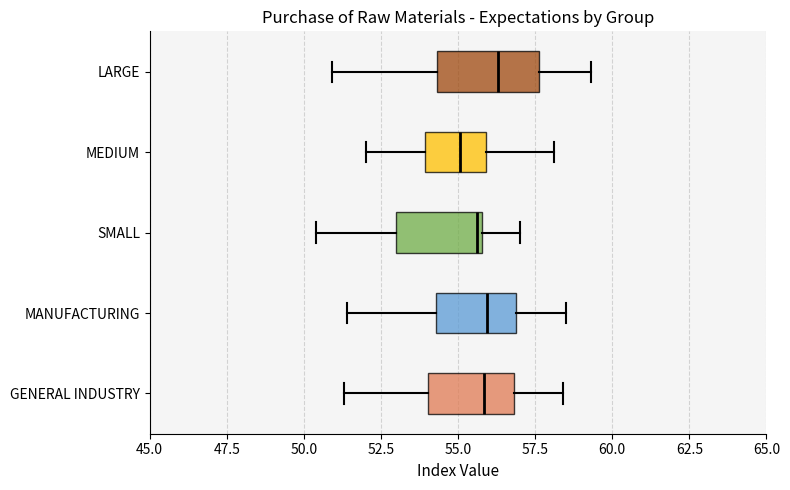

Where does the median line of the box for SMALL sit on the x-axis? The values are not printed on the chart, so give them approximately, as read against the axis.

55.5